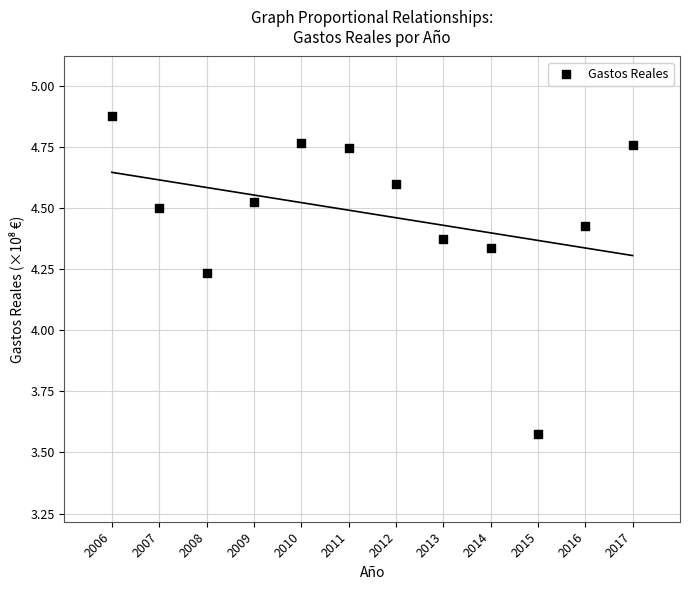

What is the average X value?

2011.5